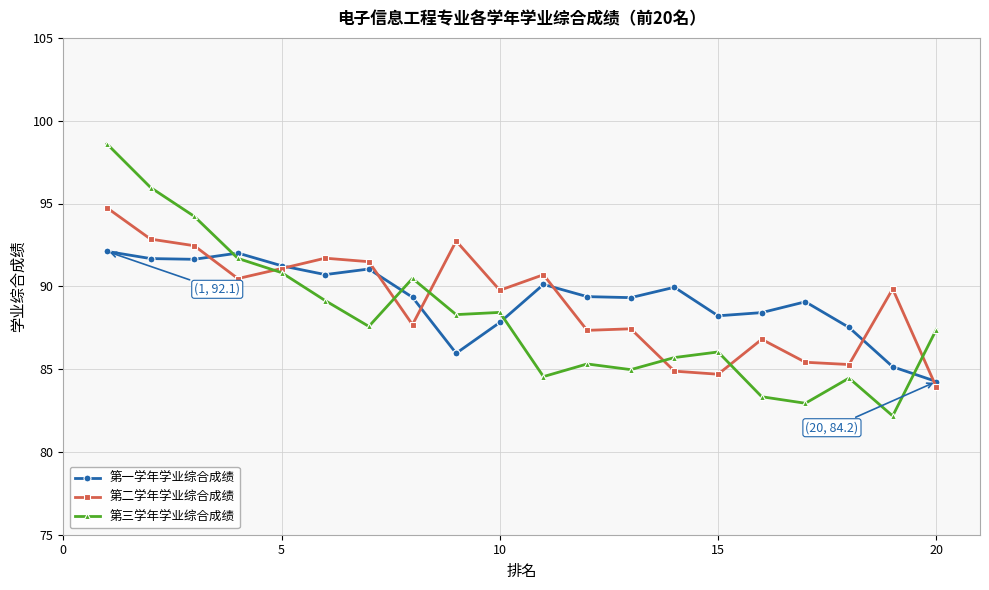

What is the difference between the maximum and minimum values in the 第三学年学业综合成绩 series?

16.4